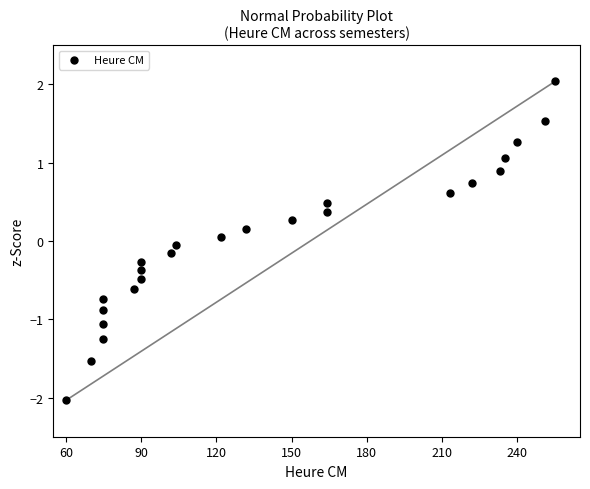

What is the range of Y values (max minus min)?

4.1